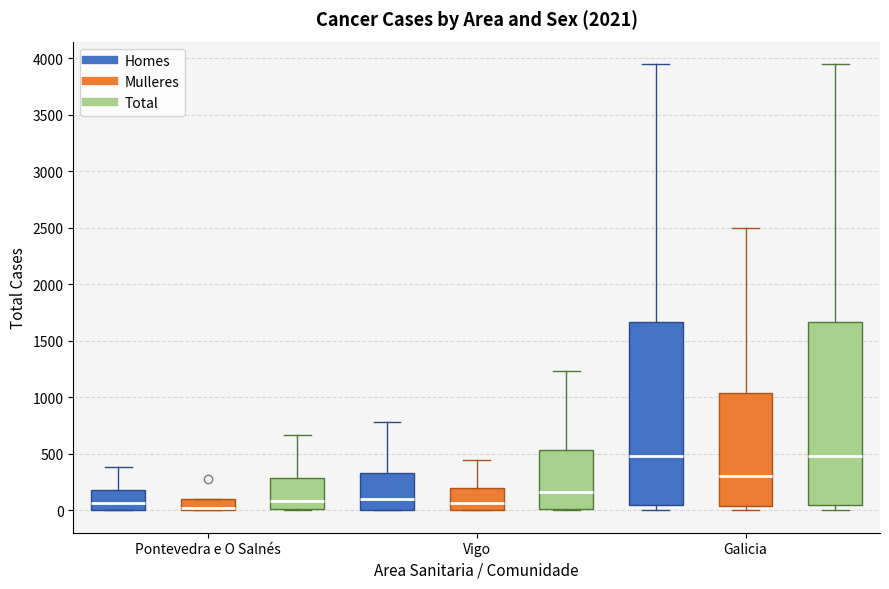

Reading left to right, read every box against the y-axis: the position of its median line, the range the box covers, and the ends of its whiskers. The values are not printed on the chart, so give them approximately, as read against the axis.

Pontevedra e O Salnés (Homes): median 50, box 0 to 200, whiskers 0 to 400
Pontevedra e O Salnés (Mulleres): median 50, box 0 to 100, whiskers 0 to 100
Pontevedra e O Salnés (Total): median 100, box 0 to 300, whiskers 0 to 650
Vigo (Homes): median 100, box 0 to 350, whiskers 0 to 800
Vigo (Mulleres): median 50, box 0 to 200, whiskers 0 to 450
Vigo (Total): median 150, box 0 to 550, whiskers 0 to 1250
Galicia (Homes): median 500, box 50 to 1650, whiskers 0 to 3950
Galicia (Mulleres): median 300, box 50 to 1050, whiskers 0 to 2500
Galicia (Total): median 500, box 50 to 1650, whiskers 0 to 3950